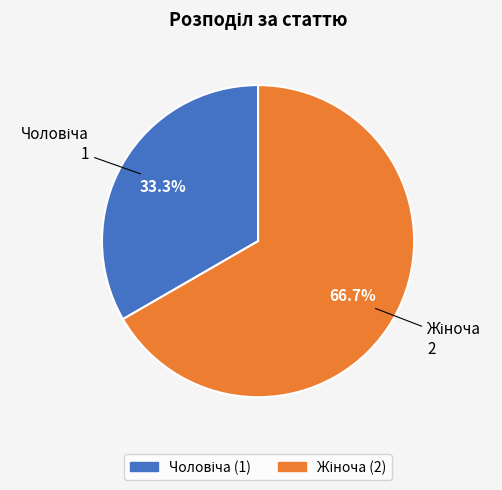

Is there any slice that represents more than half of the pie?

Yes